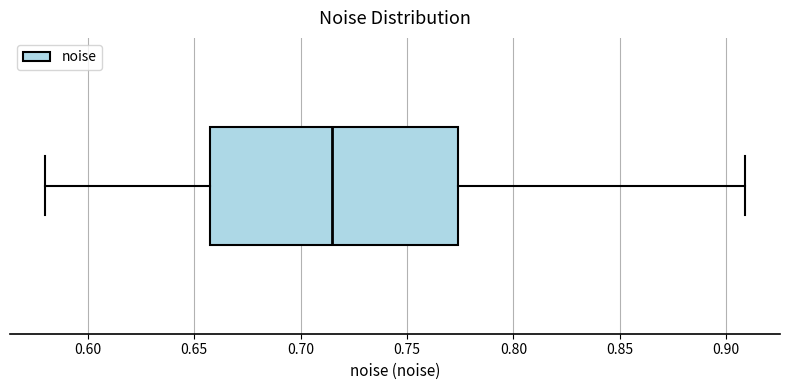

Where does the median line of the box sit on the x-axis? The values are not printed on the chart, so give them approximately, as read against the axis.

0.715